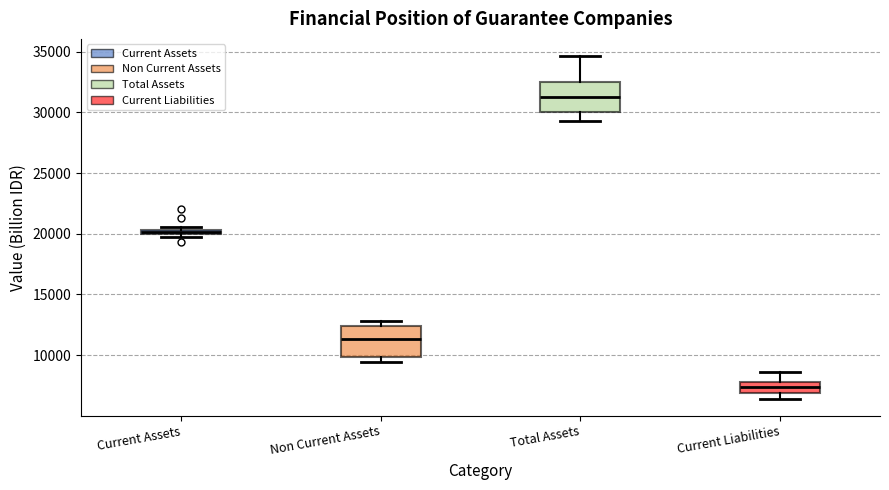

Where is the upper edge of the box for Current Assets on the y-axis? The values are not printed on the chart, so give them approximately, as read against the axis.

20500